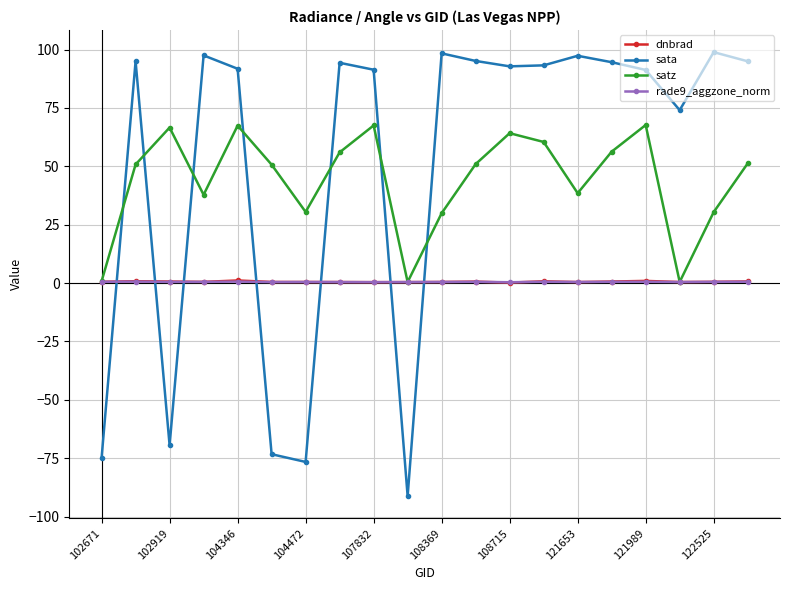

How many interior local peaks does the satz series have?

5